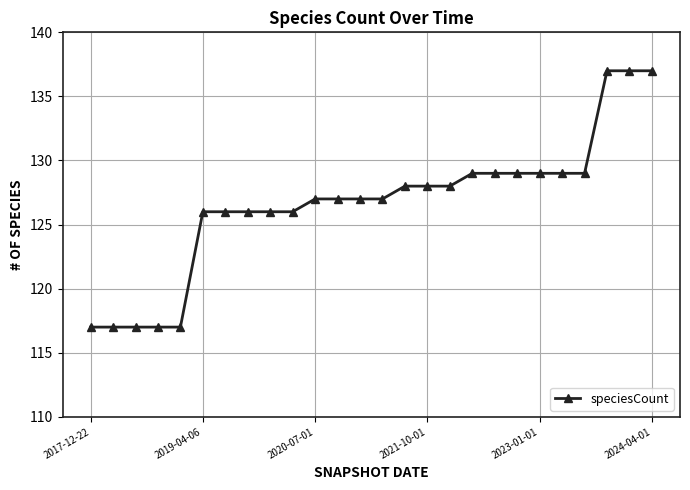

Reading left to right, list all the values displayed in this chart.

117	117	117	117	117	126	126	126	126	126	127	127	127	127	128	128	128	129	129	129	129	129	129	137	137	137